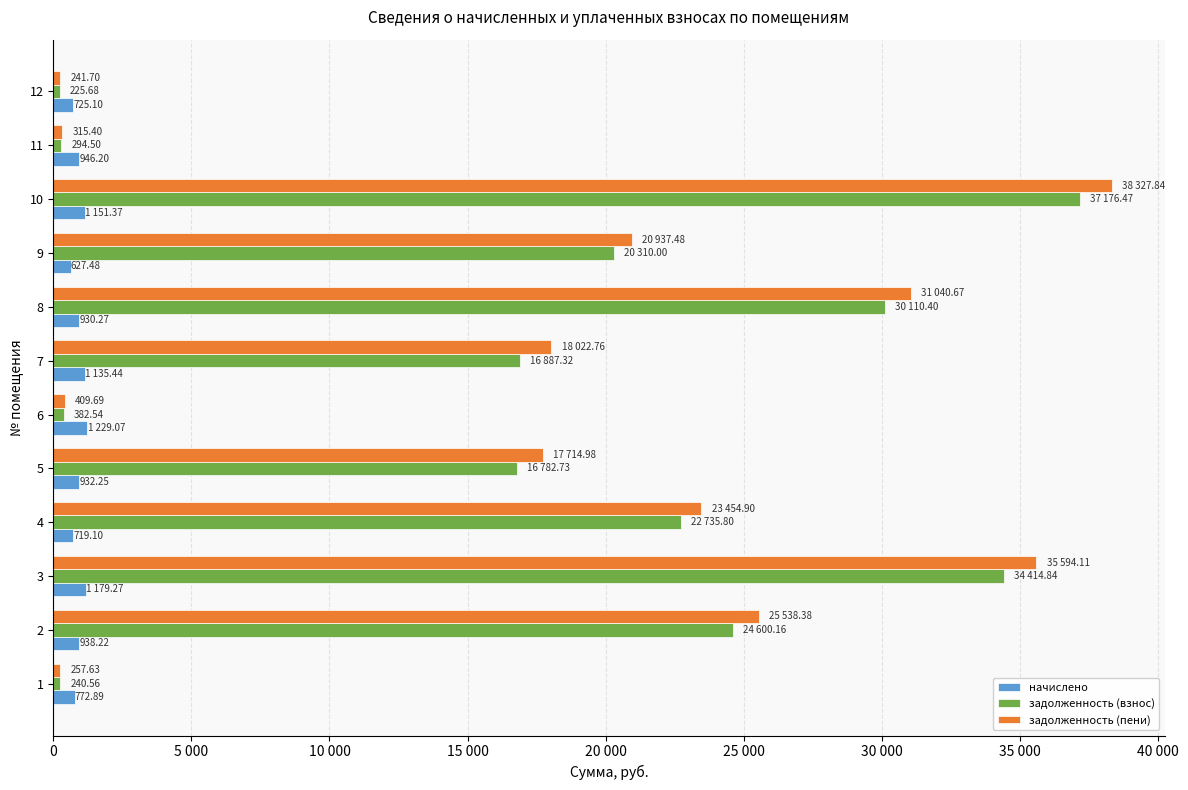

What are all the series names shown in the legend?

начислено, задолженность (взнос), задолженность (пени)